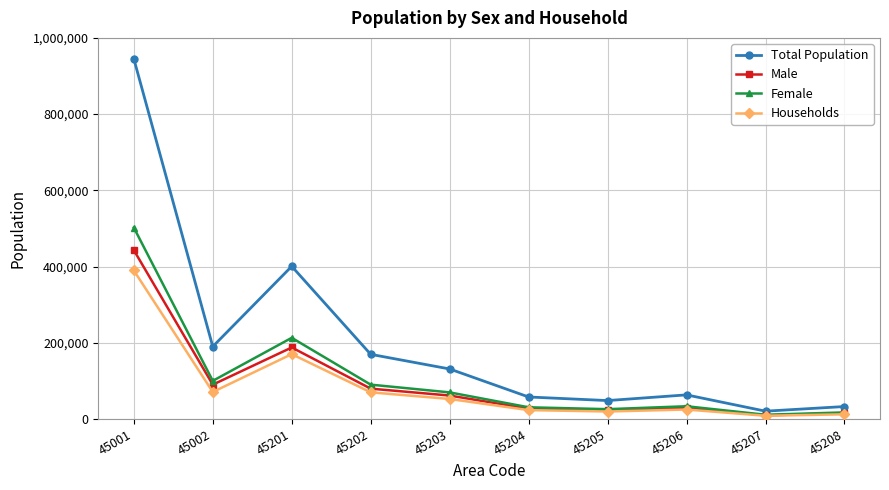

At which label does Total Population reach its peak?

45001